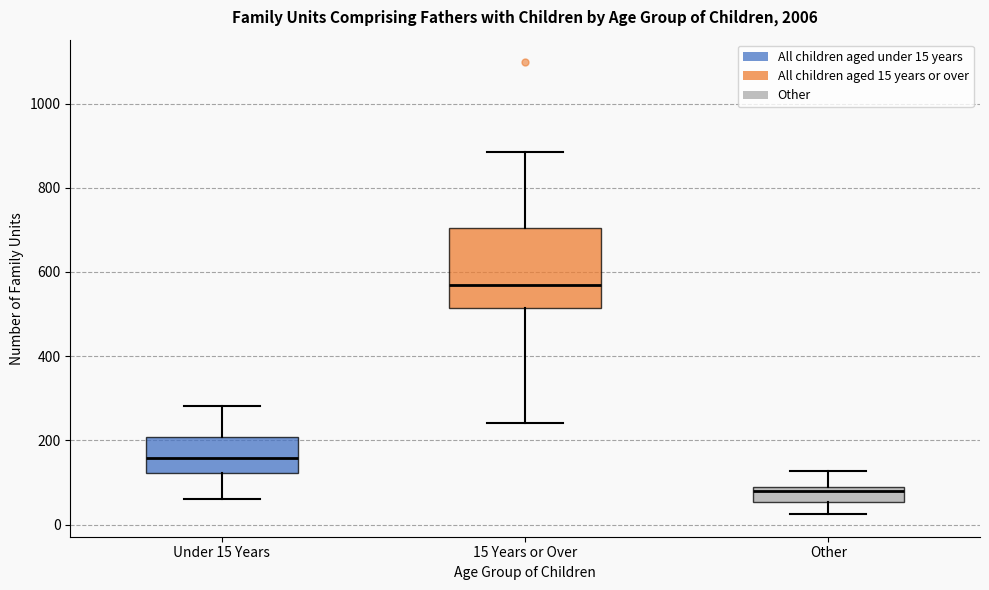

Reading left to right, transcribe this box plot: for each box, give where its median line is, the range the box spans, and where its two whiskers end, as read against the y-axis. The values are not printed on the chart, so give them approximately, as read against the axis.

Under 15 Years: median 160, box 120 to 200, whiskers 60 to 280
15 Years or Over: median 580, box 520 to 700, whiskers 240 to 880
Other: median 80 (just below the box's upper edge), box 60 to 80, whiskers 20 to 120